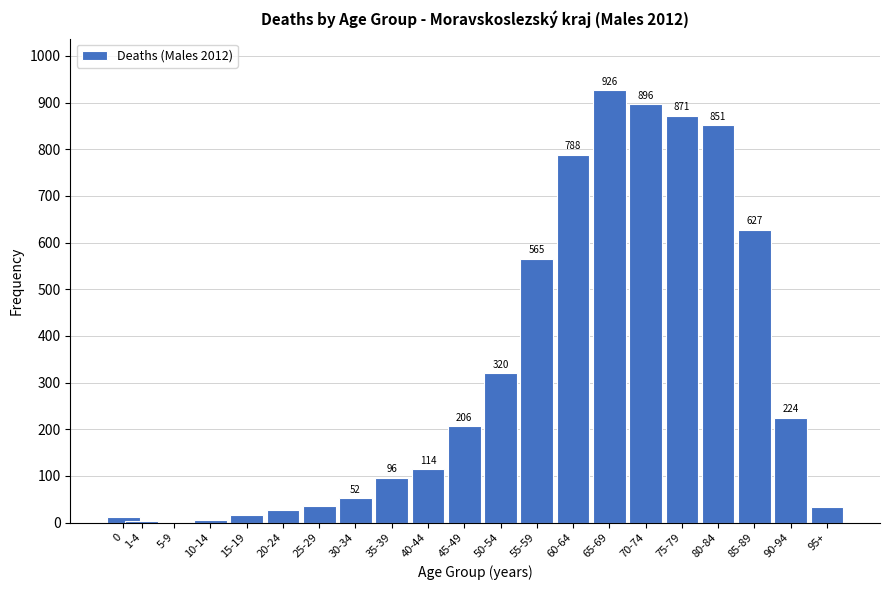

Reading left to right, transcribe all the data shown in this chart.

0=13	1-4=3	5-9=0	10-14=5	15-19=17	20-24=27	25-29=36	30-34=52	35-39=96	40-44=114	45-49=206	50-54=320	55-59=565	60-64=788	65-69=926	70-74=896	75-79=871	80-84=851	85-89=627	90-94=224	95+=34